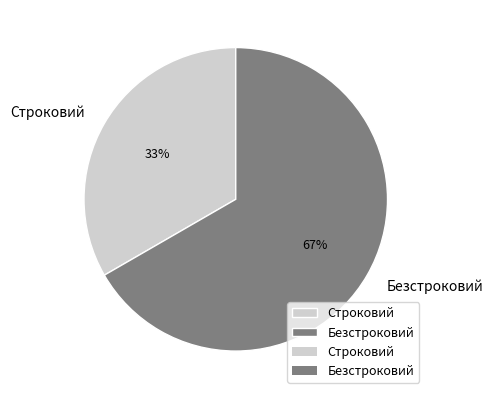

Which slice represents more than half of the pie?

Безстроковий